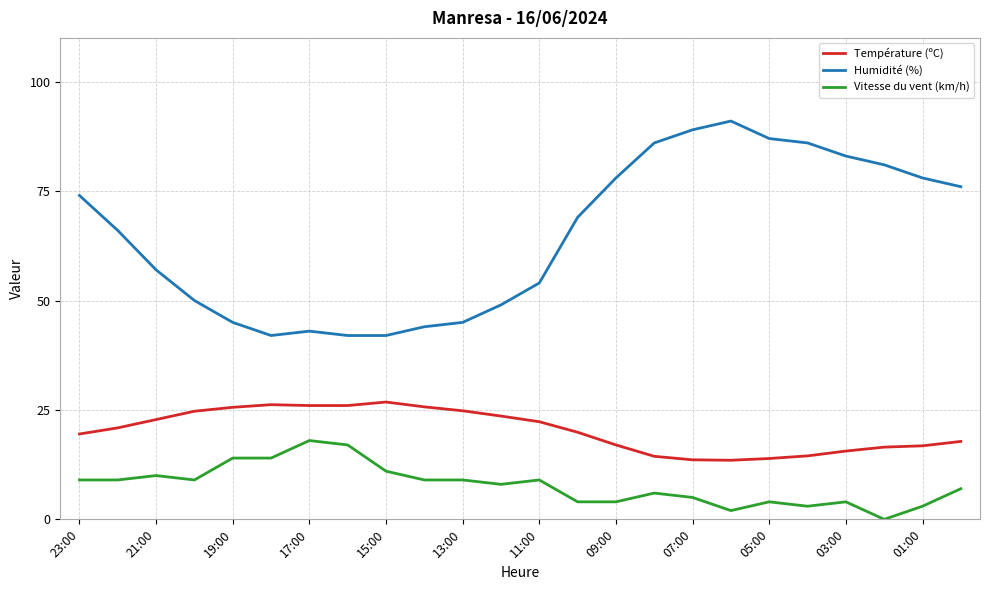

Which series has the largest total across all categories?

Humidité (%)